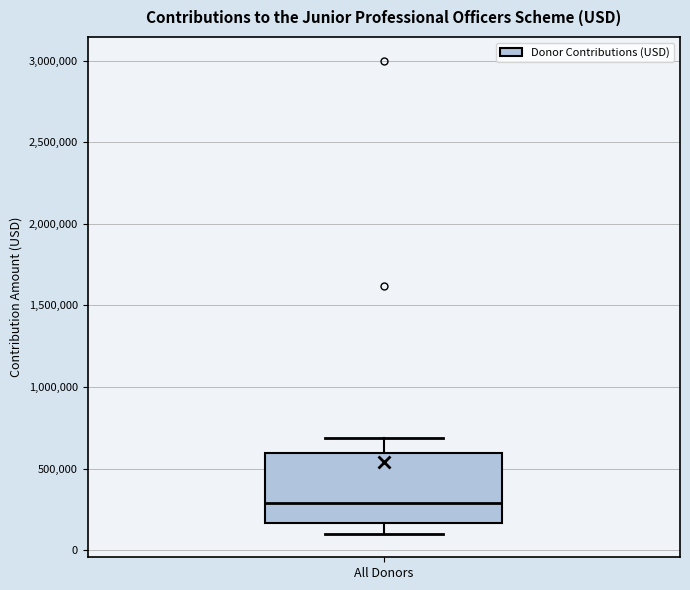

Transcribe this box plot: give where the median line is, the range the box spans, and where the two whiskers end, as read against the y-axis. The values are not printed on the chart, so give them approximately, as read against the axis.

median 300000, box 150000 to 600000, whiskers 100000 to 700000